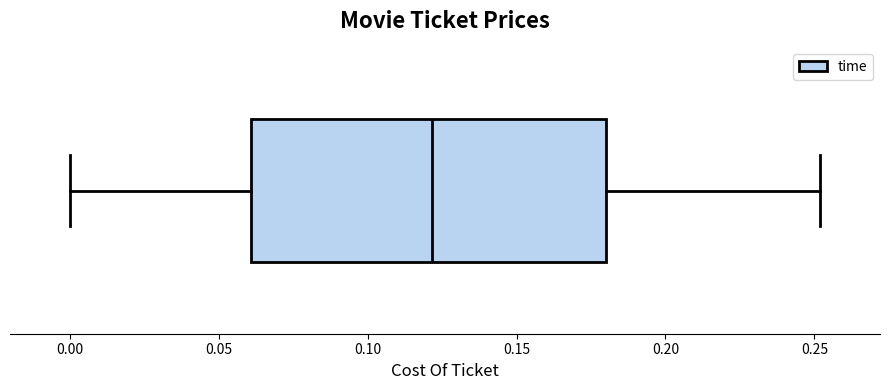

Read this box plot against the x-axis: the position of the median line, the range covered by the box, and the ends of both whiskers. The values are not printed on the chart, so give them approximately, as read against the axis.

median 0.12, box 0.06 to 0.18, whiskers 0.00 to 0.25